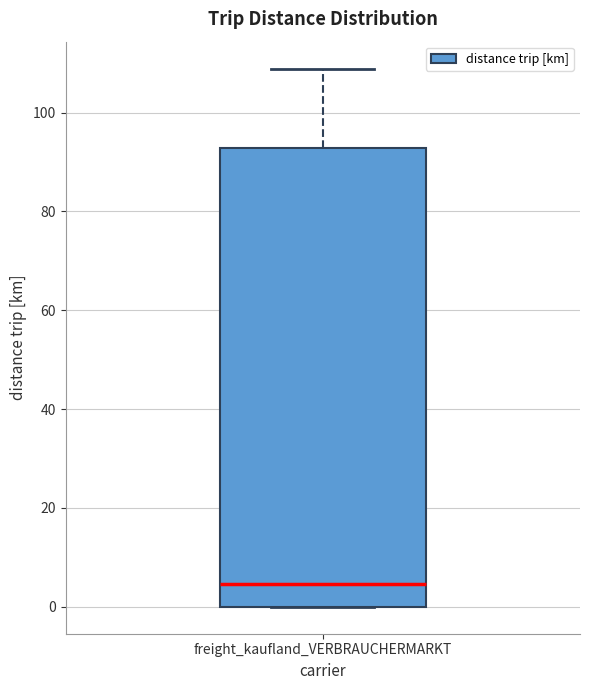

Where does the upper whisker of the box for freight_kaufland_VERBRAUCHERMARKT end on the y-axis? The values are not printed on the chart, so give them approximately, as read against the axis.

108